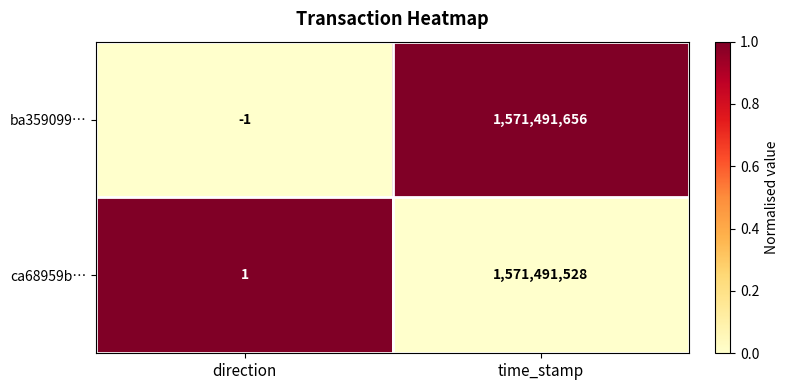

What is the sum of the ba359099… values at direction and time_stamp?

1571491655